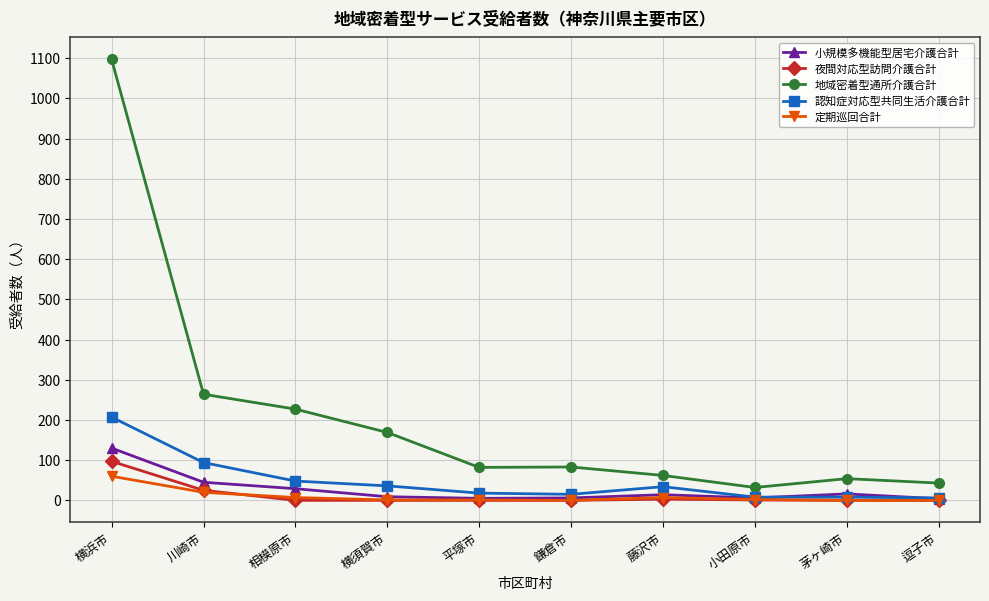

True or false: 定期巡回合計 has more than 0 points higher than both neighbors.

True